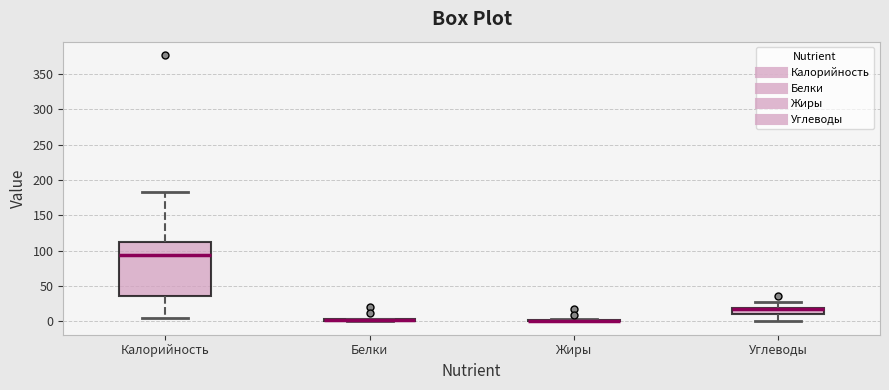

Where is the upper edge of the box for Белки on the y-axis? The values are not printed on the chart, so give them approximately, as read against the axis.

5